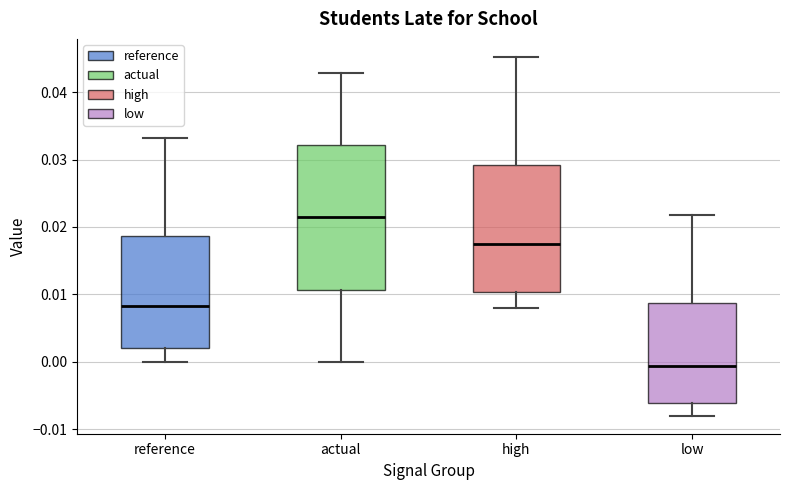

Reading left to right, transcribe this box plot: for each box, give where its median line is, the range the box spans, and where its two whiskers end, as read against the y-axis. The values are not printed on the chart, so give them approximately, as read against the axis.

reference: median 0.008, box 0.002 to 0.019, whiskers 0.000 to 0.033
actual: median 0.021, box 0.011 to 0.032, whiskers 0.000 to 0.043
high: median 0.018, box 0.010 to 0.029, whiskers 0.008 to 0.045
low: median -0.001, box -0.006 to 0.009, whiskers -0.008 to 0.022